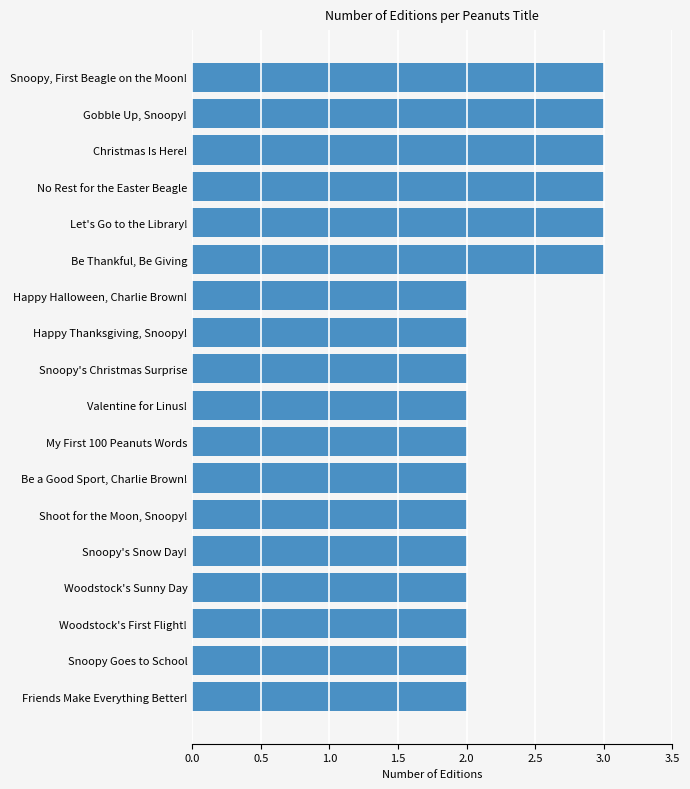

Reading top to bottom, extract all data points from this chart.

Snoopy, First Beagle on the Moon!=3	Gobble Up, Snoopy!=3	Christmas Is Here!=3	No Rest for the Easter Beagle=3	Let's Go to the Library!=3	Be Thankful, Be Giving=3	Happy Halloween, Charlie Brown!=2	Happy Thanksgiving, Snoopy!=2	Snoopy's Christmas Surprise=2	Valentine for Linus!=2	My First 100 Peanuts Words=2	Be a Good Sport, Charlie Brown!=2	Shoot for the Moon, Snoopy!=2	Snoopy's Snow Day!=2	Woodstock's Sunny Day=2	Woodstock's First Flight!=2	Snoopy Goes to School=2	Friends Make Everything Better!=2